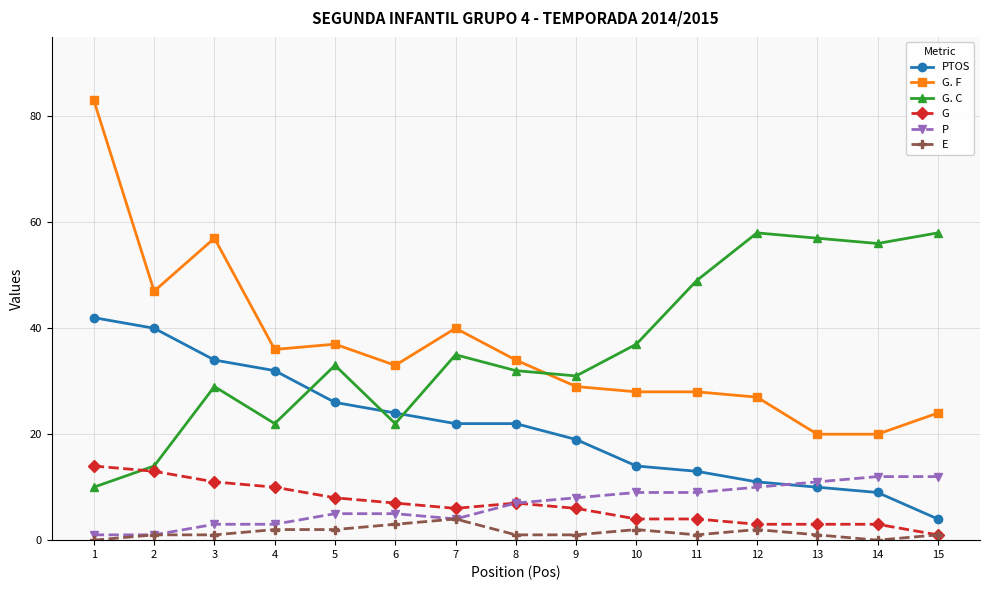

After their last crossing, which series has the higher values: PTOS or P?

P